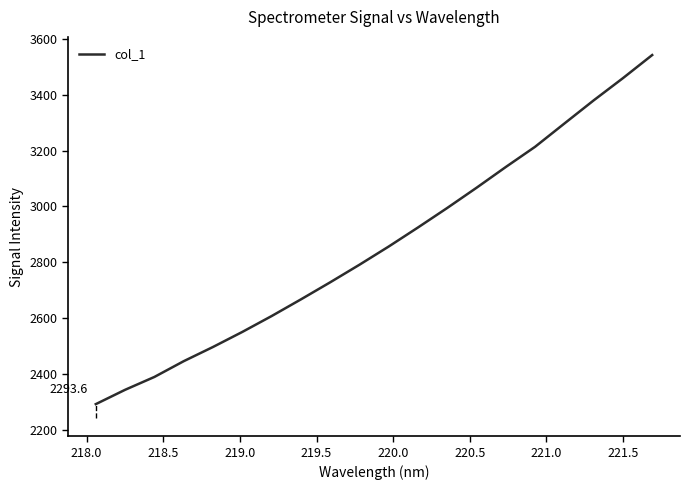

What is the minimum value shown in the chart?

2293.6